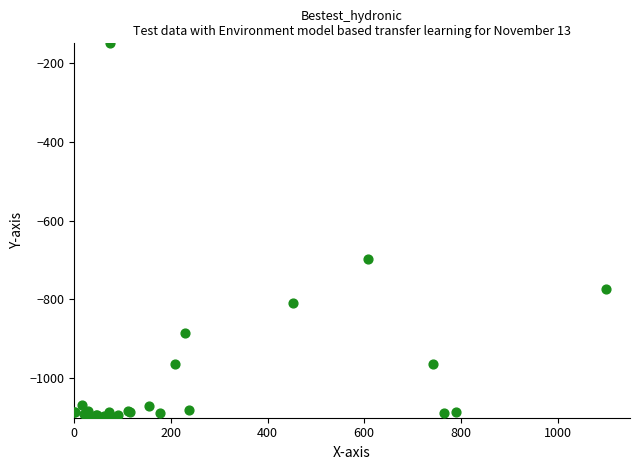

What Y value in the scatter plot is closest to -625?

-696.6